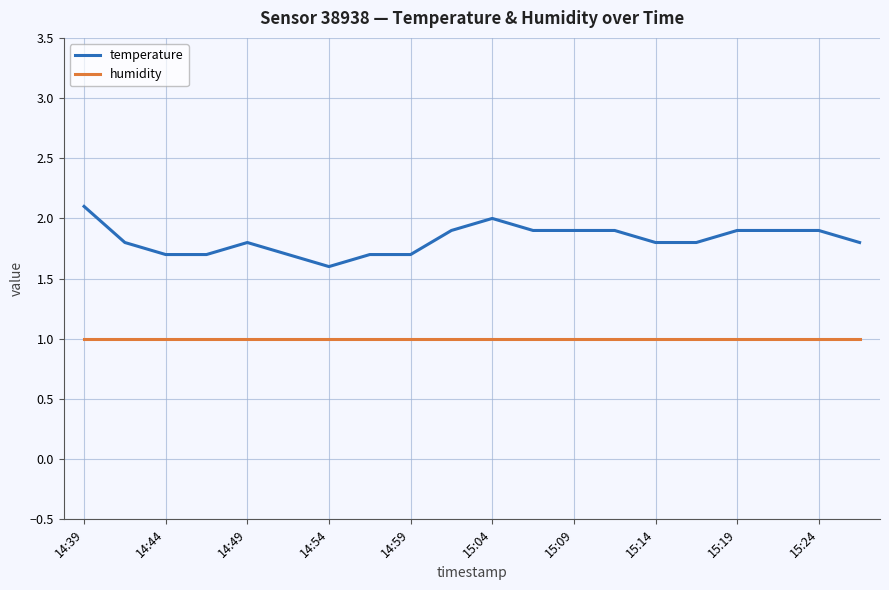

Rank the series by their maximum value, from lowest to highest.

humidity, temperature